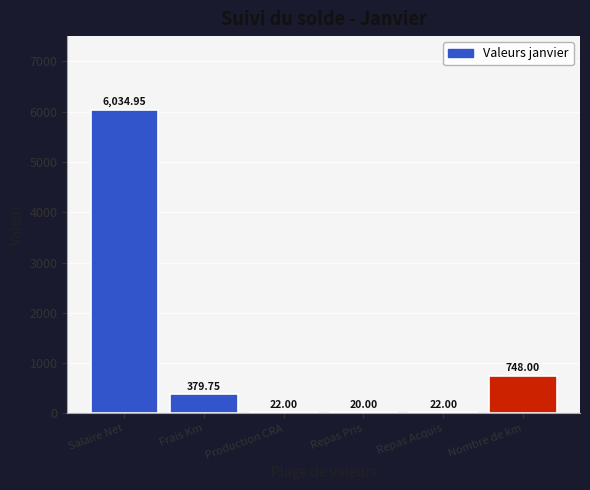

What is the sum of the values at Frais Km and Nombre de km?

1127.8